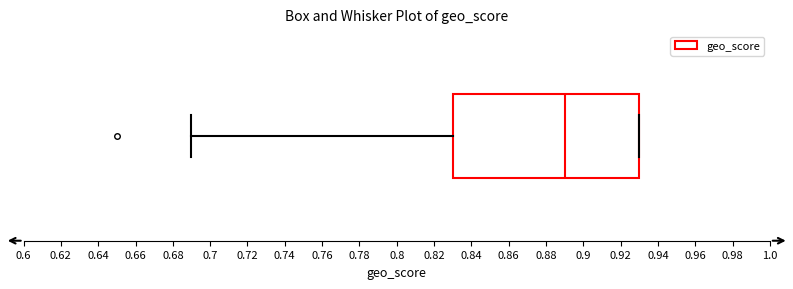

Transcribe this box plot: give where the median line is, the range the box spans, and where the two whiskers end, as read against the x-axis. The values are not printed on the chart, so give them approximately, as read against the axis.

median 0.89, box 0.83 to 0.93, whiskers 0.69 to 0.93